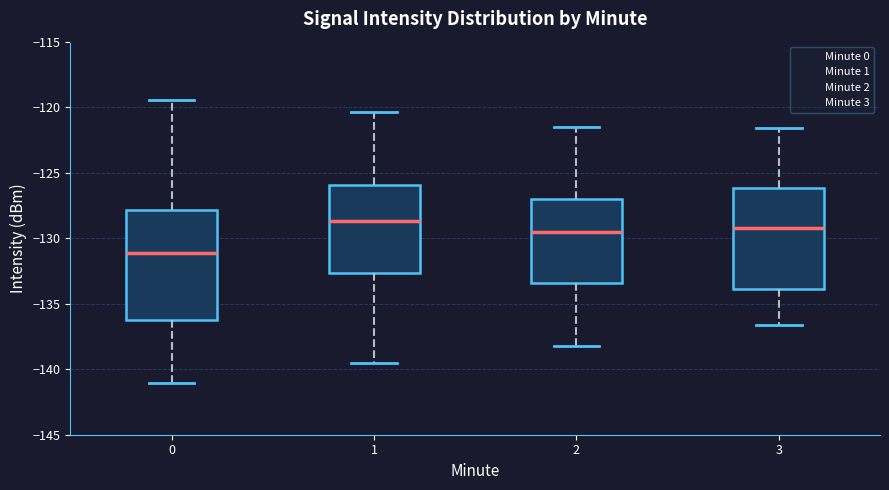

Reading left to right, read every box against the y-axis: the position of its median line, the range the box covers, and the ends of its whiskers. The values are not printed on the chart, so give them approximately, as read against the axis.

0: median -131.0, box -136.0 to -128.0, whiskers -141.0 to -119.5
1: median -128.5, box -132.5 to -126.0, whiskers -139.5 to -120.5
2: median -129.5, box -133.5 to -127.0, whiskers -138.0 to -121.5
3: median -129.0, box -134.0 to -126.0, whiskers -136.5 to -121.5